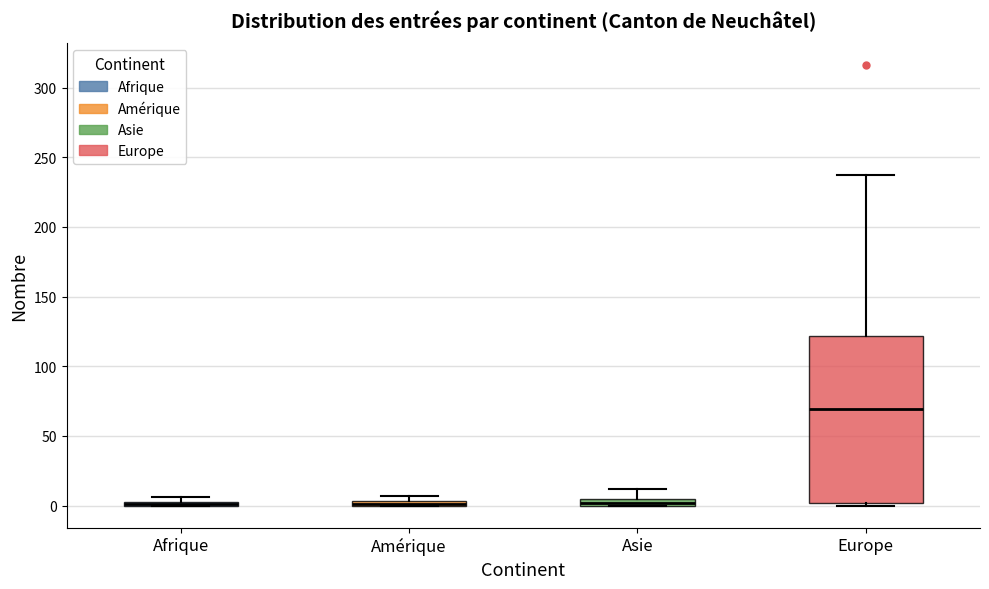

Comparing the boxes themselves (not the whiskers), which one is the tallest?

Europe